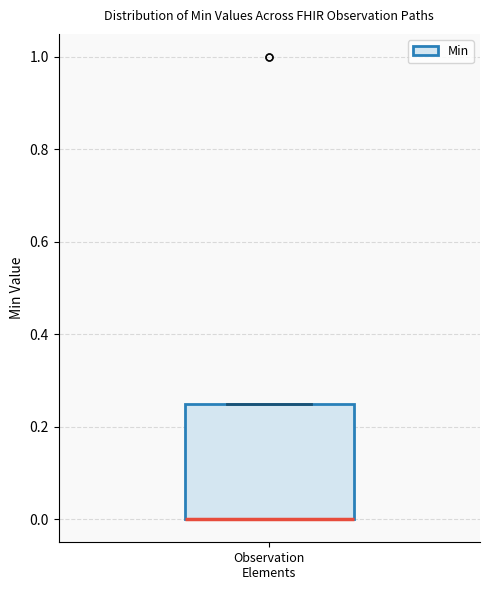

Transcribe this box plot: give where the median line is, the range the box spans, and where the two whiskers end, as read against the y-axis. The values are not printed on the chart, so give them approximately, as read against the axis.

median 0.00 (drawn on the box's lower edge), box 0.00 to 0.26, whiskers 0.00 to 0.26